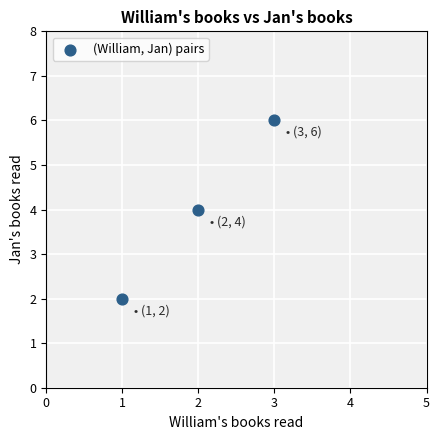

What is the average Y value?

4